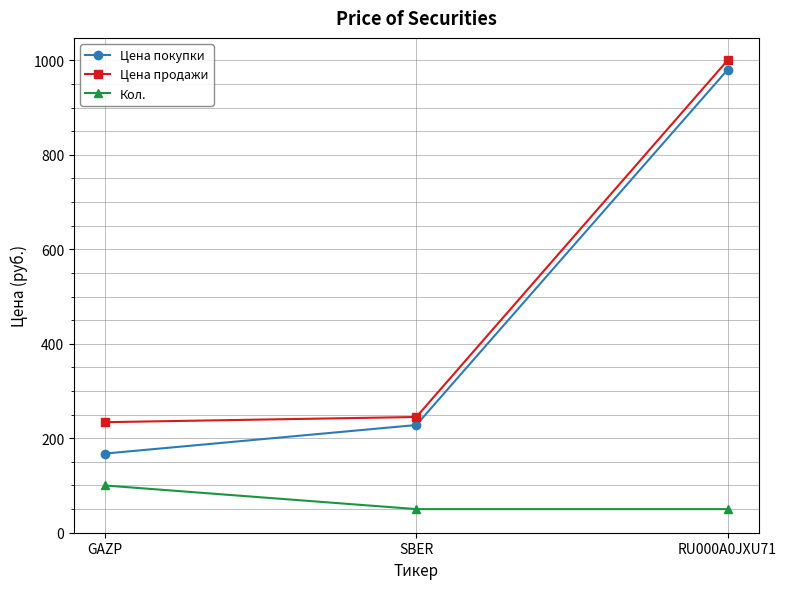

True or false: Цена покупки has a value of 69.7 at GAZP.

False